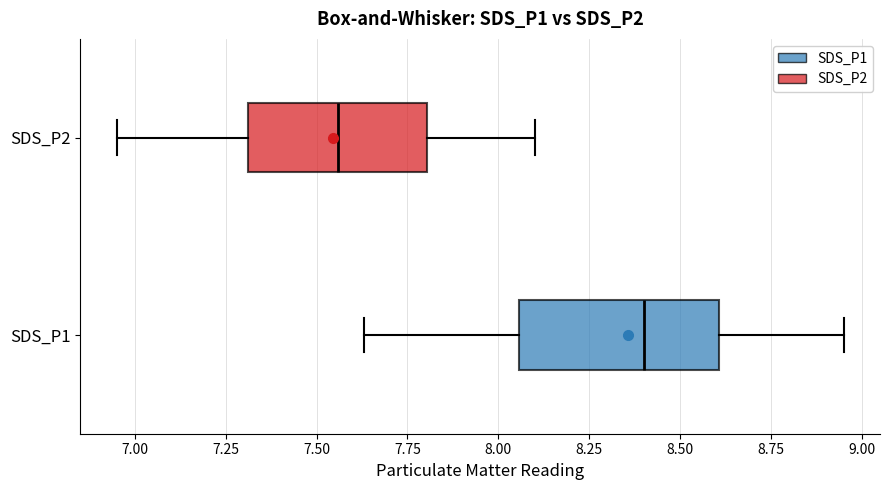

Where is the left edge of the box for SDS_P1 on the x-axis? The values are not printed on the chart, so give them approximately, as read against the axis.

8.05